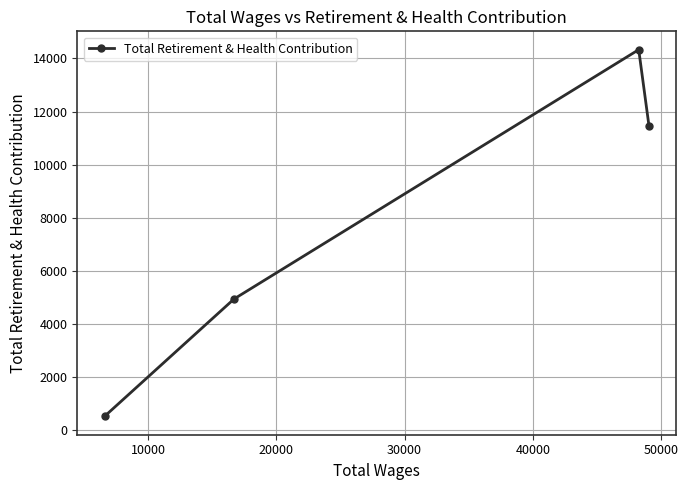

What is the greatest value displayed?

14332